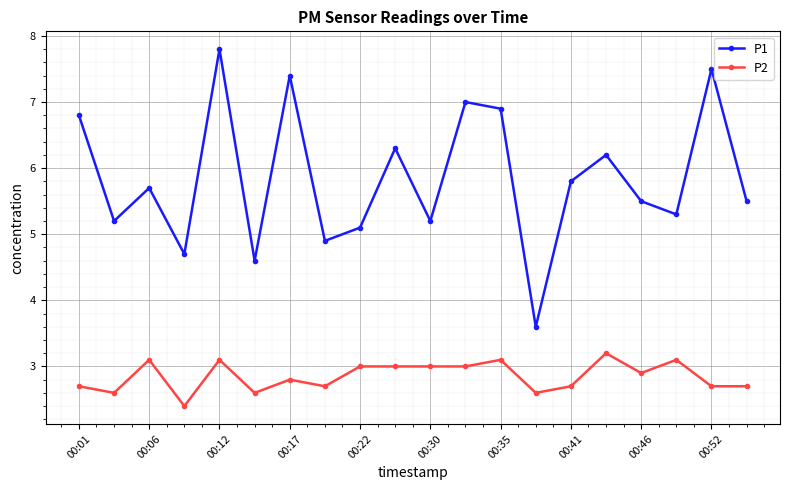

Which series has the largest total across all categories?

P1